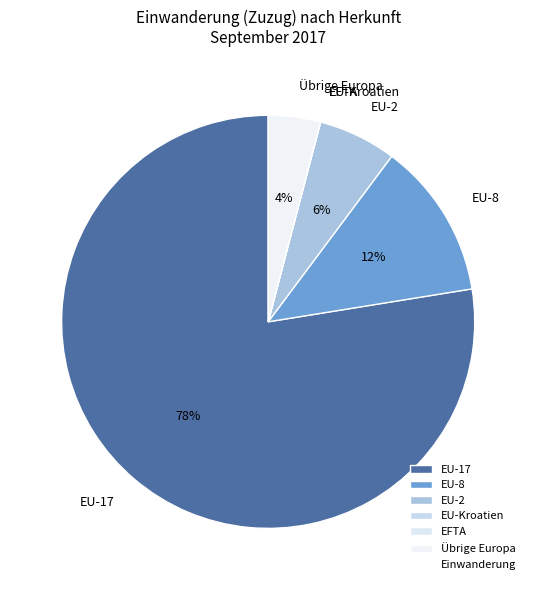

Which category accounts for the majority?

EU-17